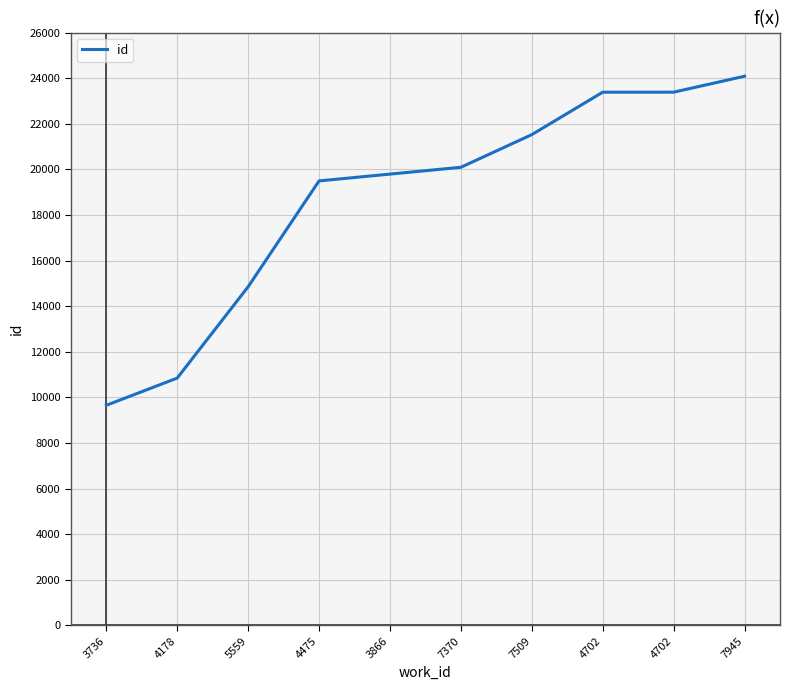

Reading left to right, transcribe all the data shown in this chart.

9655	10848	14852	19494	19792	20091	21523	23384	23385	24084